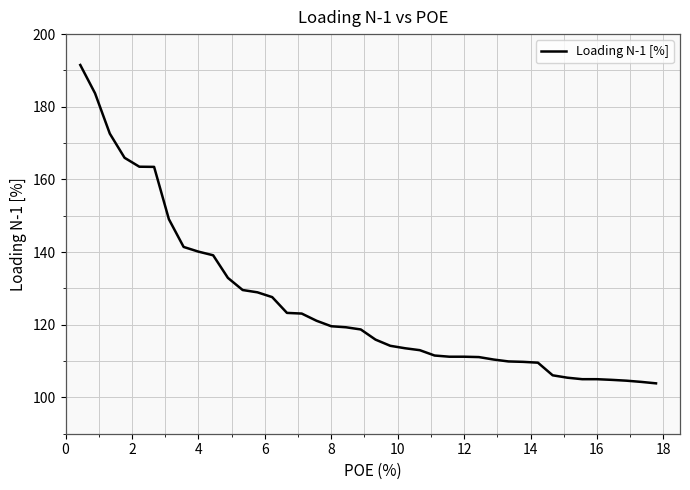

What is the greatest value displayed?

191.5